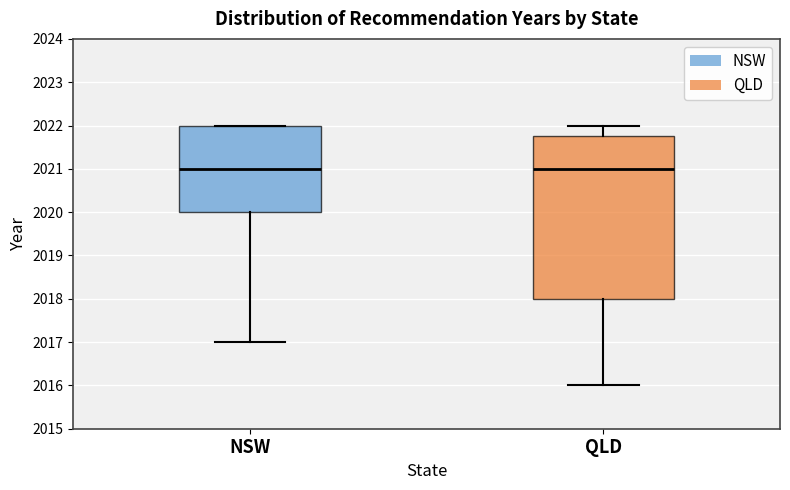

Where does the upper whisker of the box for QLD end on the y-axis? The values are not printed on the chart, so give them approximately, as read against the axis.

2022.0